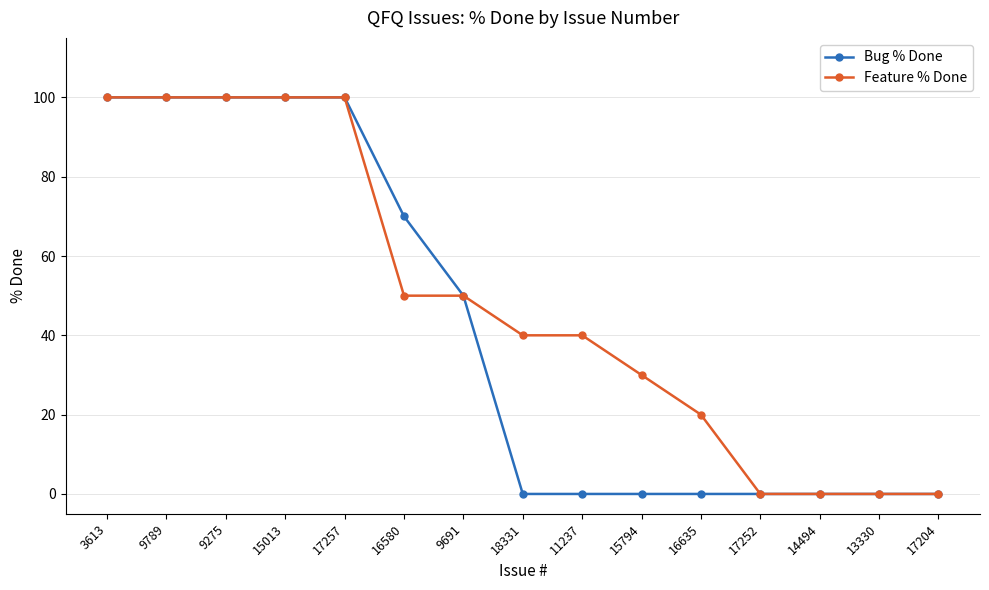

Between 16580 and 16635, which series saw the biggest shift?

Bug % Done